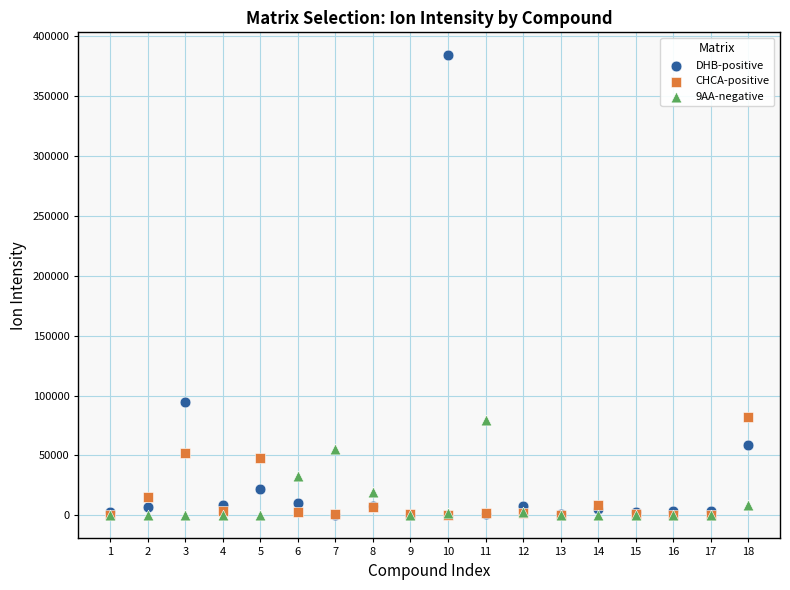

Across all series, what Y value is closest to 191898?

94346